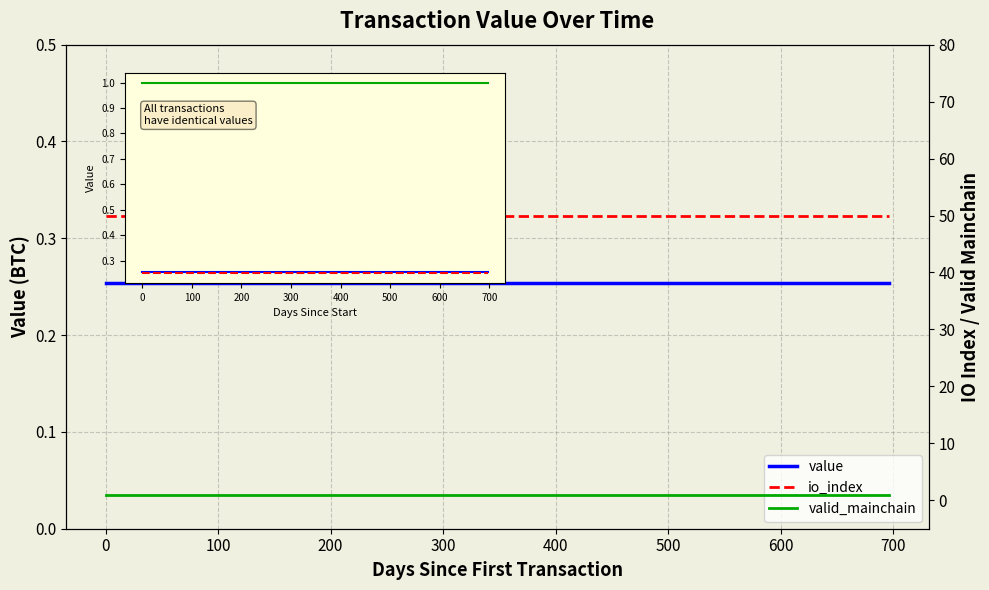

What is the value of the value point at the 21st from the left?

0.3